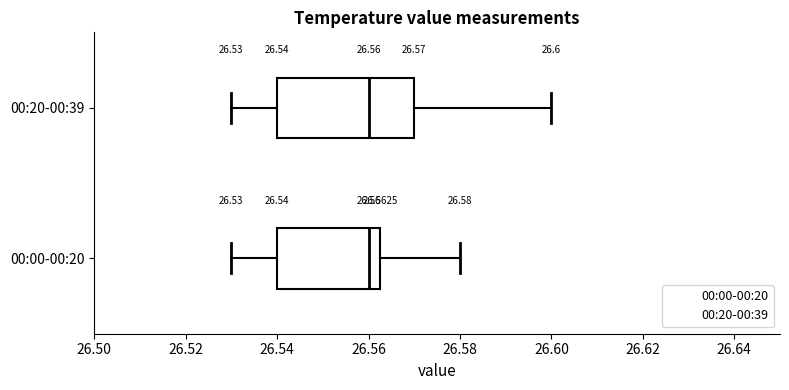

Comparing the boxes themselves (not the whiskers), which one is the widest?

00:20-00:39